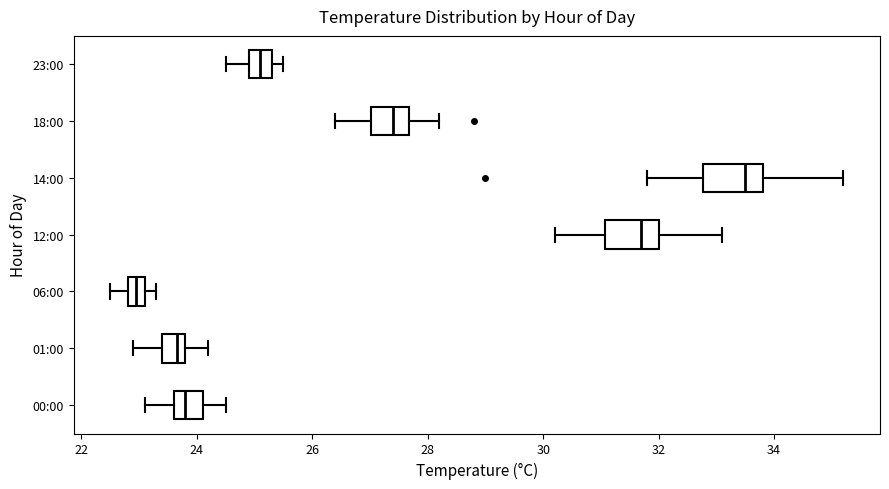

Reading bottom to top, transcribe this box plot: for each box, give where its median line is, the range the box spans, and where its two whiskers end, as read against the x-axis. The values are not printed on the chart, so give them approximately, as read against the axis.

00:00: median 23.8, box 23.6 to 24.2, whiskers 23.2 to 24.6
01:00: median 23.6, box 23.4 to 23.8, whiskers 23.0 to 24.2
06:00: median 23.0, box 22.8 to 23.2, whiskers 22.6 to 23.4
12:00: median 31.8, box 31.0 to 32.0, whiskers 30.2 to 33.2
14:00: median 33.6, box 32.8 to 33.8, whiskers 31.8 to 35.2
18:00: median 27.4, box 27.0 to 27.6, whiskers 26.4 to 28.2
23:00: median 25.2, box 25.0 to 25.4, whiskers 24.6 to 25.6